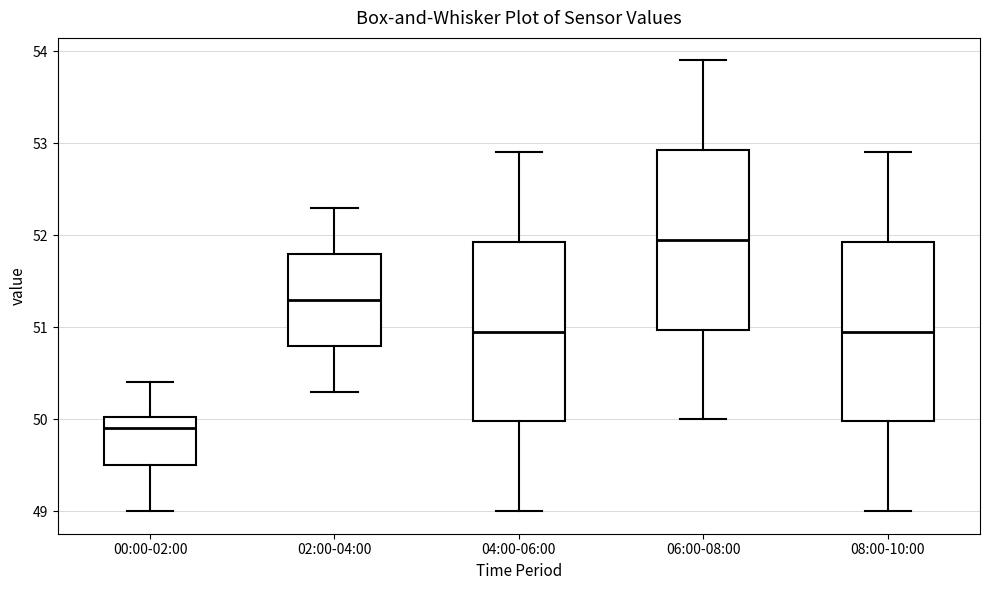

Reading left to right, transcribe this box plot: for each box, give where its median line is, the range the box spans, and where its two whiskers end, as read against the y-axis. The values are not printed on the chart, so give them approximately, as read against the axis.

00:00-02:00: median 49.9, box 49.5 to 50.0, whiskers 49.0 to 50.4
02:00-04:00: median 51.3, box 50.8 to 51.8, whiskers 50.3 to 52.3
04:00-06:00: median 51.0, box 50.0 to 51.9, whiskers 49.0 to 52.9
06:00-08:00: median 52.0, box 51.0 to 52.9, whiskers 50.0 to 53.9
08:00-10:00: median 51.0, box 50.0 to 51.9, whiskers 49.0 to 52.9